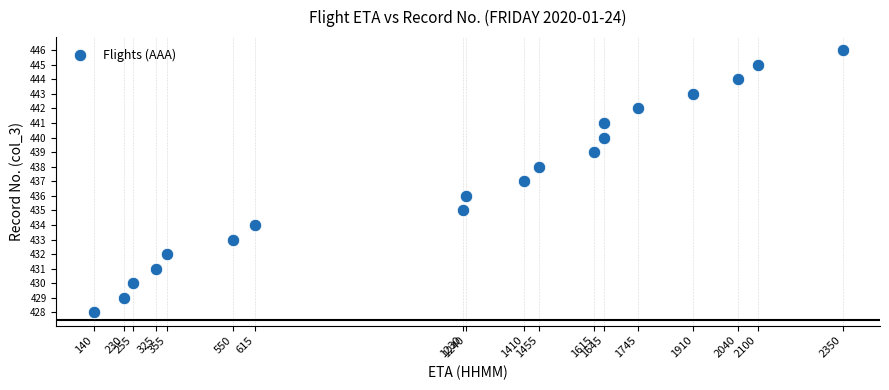

What is the range of Y values (max minus min)?

18